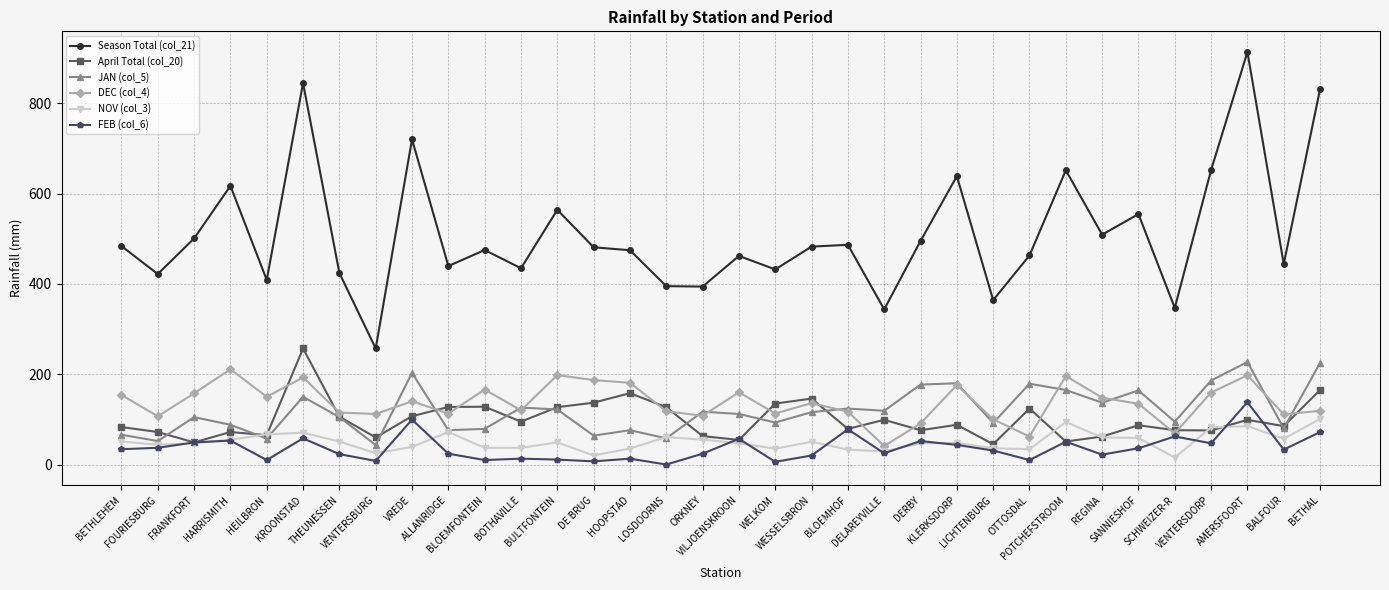

Which series has the largest total across all categories?

Season Total (col_21)